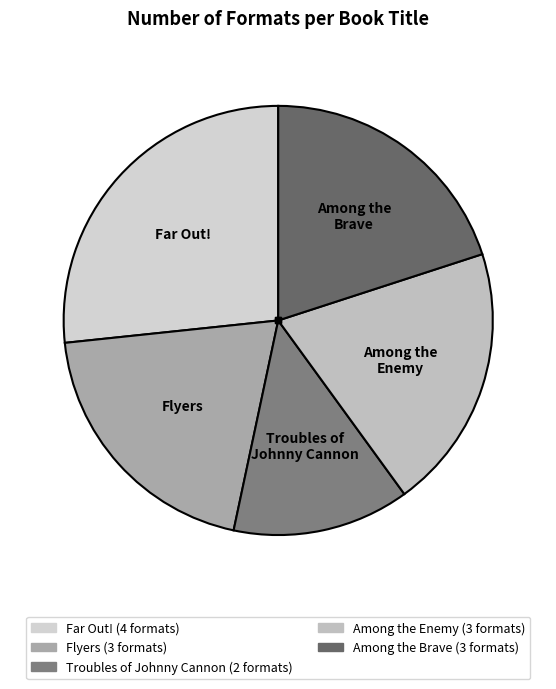

Which has a higher value, Among the Brave or Troubles of Johnny Cannon?

Among the Brave